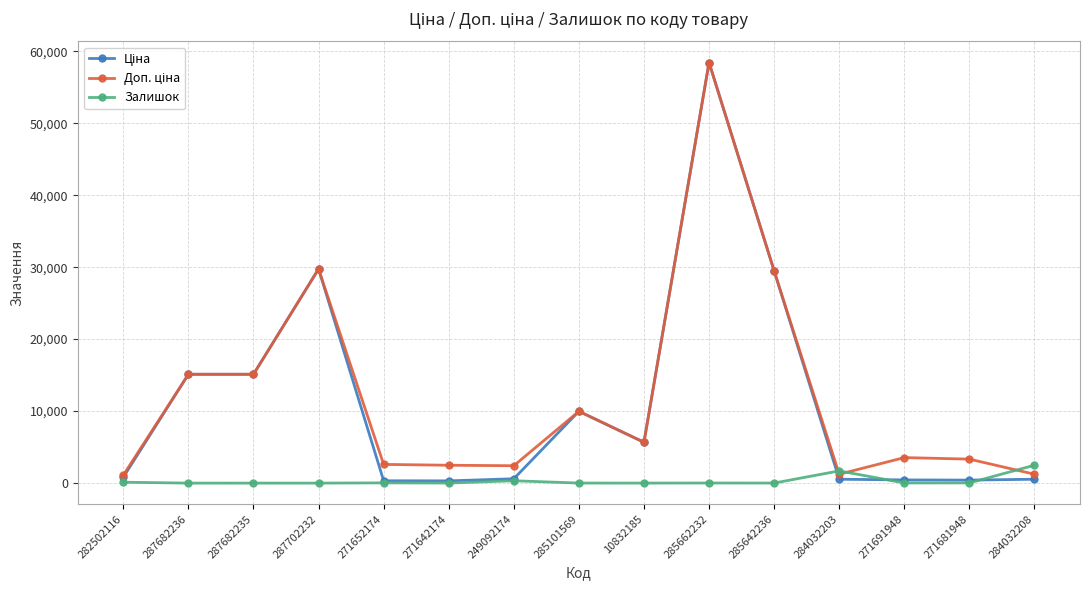

Which category has the highest value across all series?

285662232